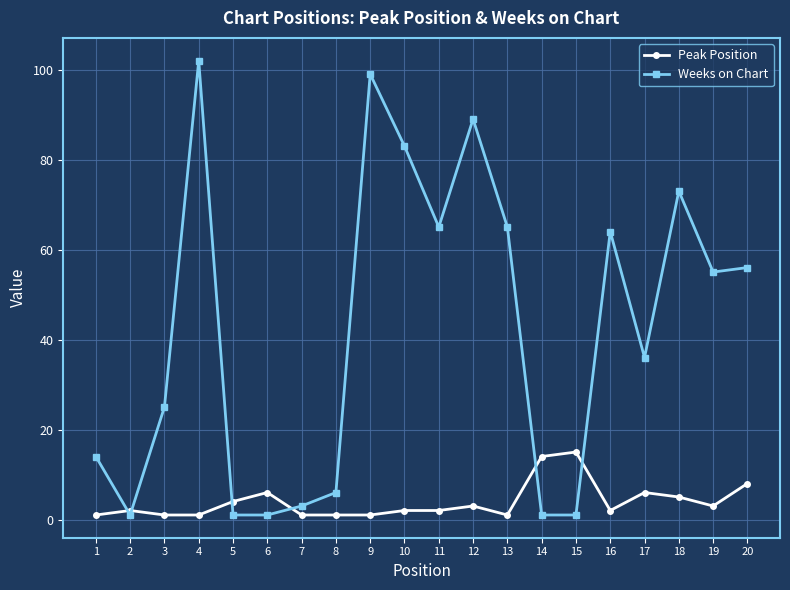

At which category does Weeks on Chart reach its first local peak?

4